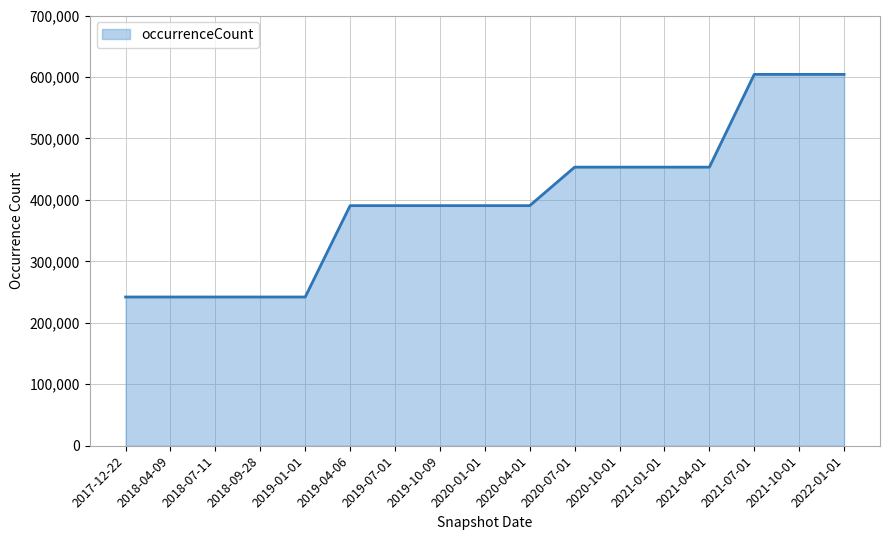

What is the smallest value displayed?

242008